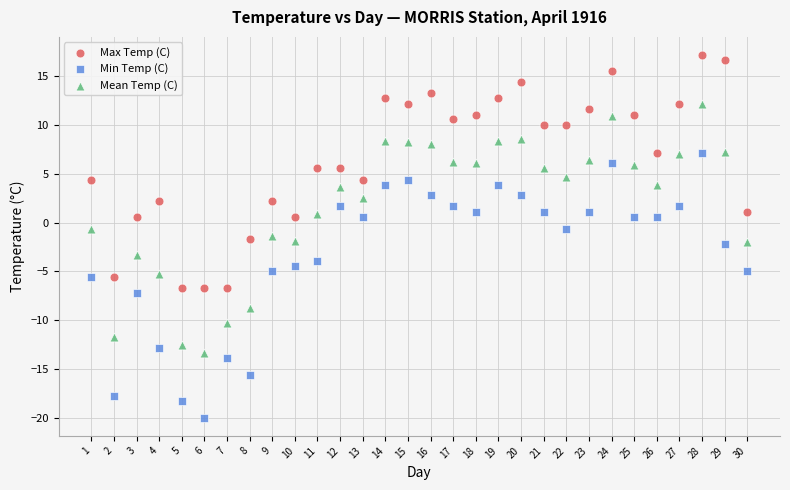

Which series contains the lowest Y value?

Min Temp (C)